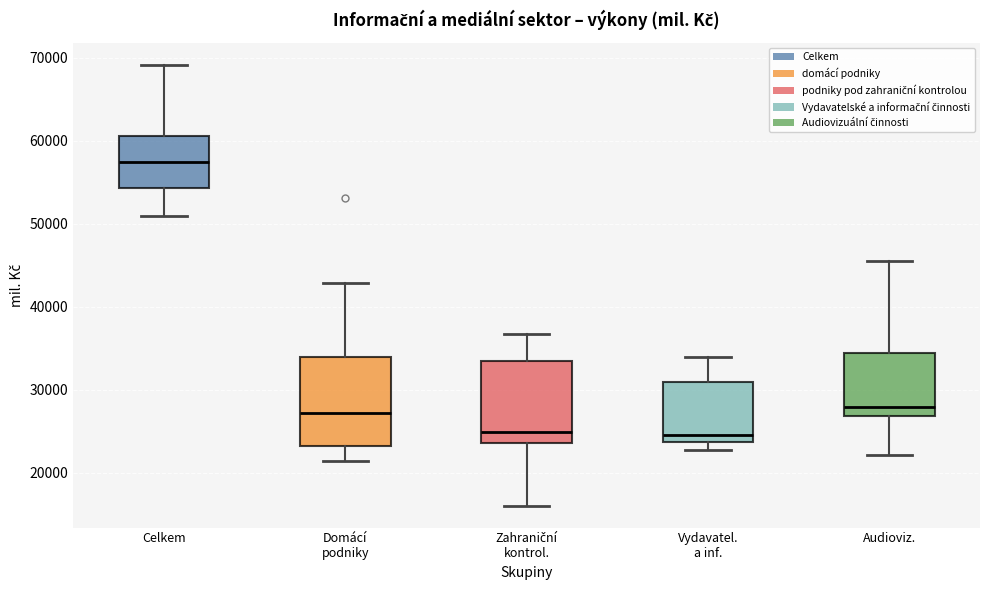

Reading left to right, read every box against the y-axis: the position of its median line, the range the box covers, and the ends of its whiskers. The values are not printed on the chart, so give them approximately, as read against the axis.

Celkem: median 57000, box 54000 to 61000, whiskers 51000 to 69000
Domácí podniky: median 27000, box 23000 to 34000, whiskers 21000 to 43000
Zahraniční kontrol.: median 25000, box 24000 to 33000, whiskers 16000 to 37000
Vydavatel. a inf.: median 25000, box 24000 to 31000, whiskers 23000 to 34000
Audioviz.: median 28000, box 27000 to 34000, whiskers 22000 to 45000